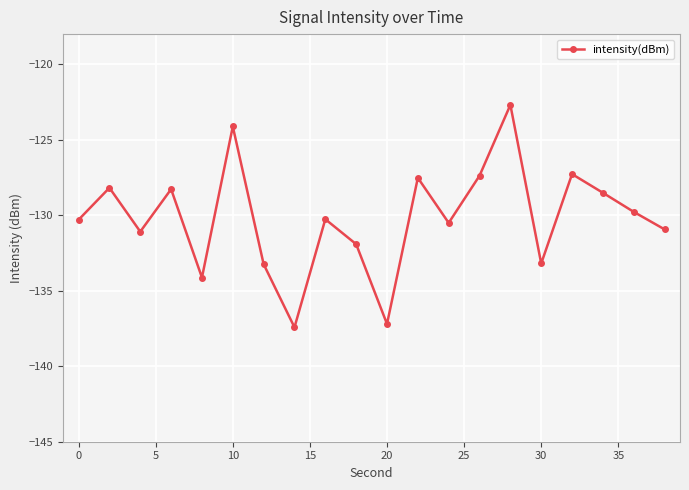

What is the value of the 7th point from the left?

-133.2